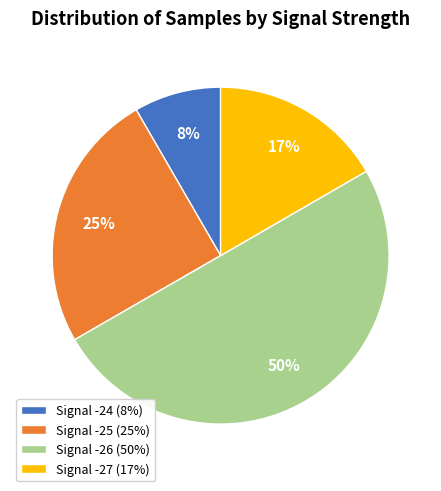

True or false: Signal -26 (50%) accounts for 56% of the total.

False